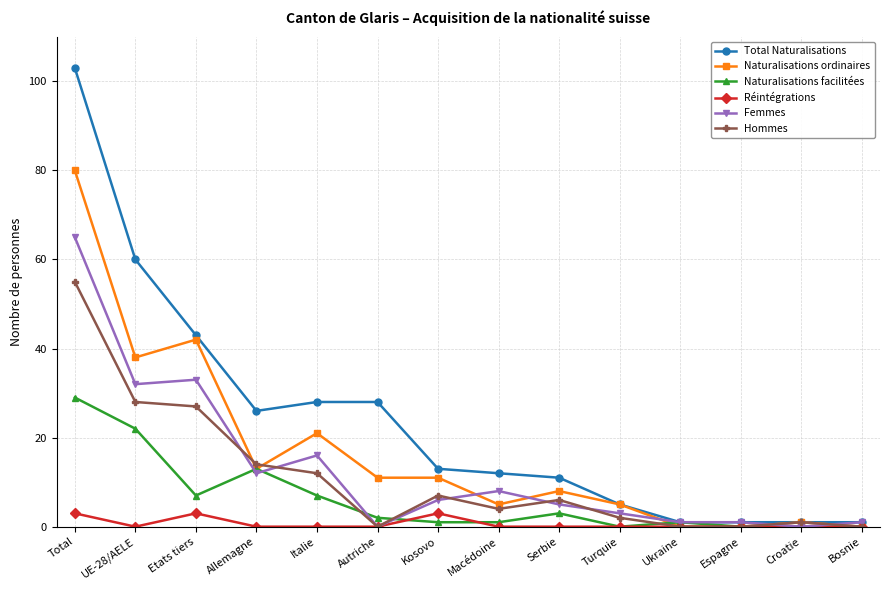

Between which two adjacent categories do Femmes and Naturalisations ordinaires first intersect?

Kosovo and Macédoine